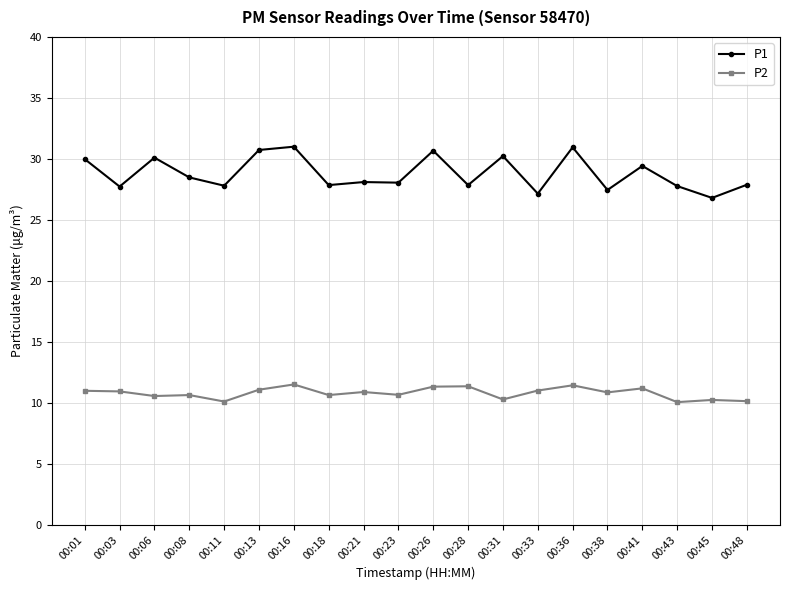

Which series has the largest total across all categories?

P1